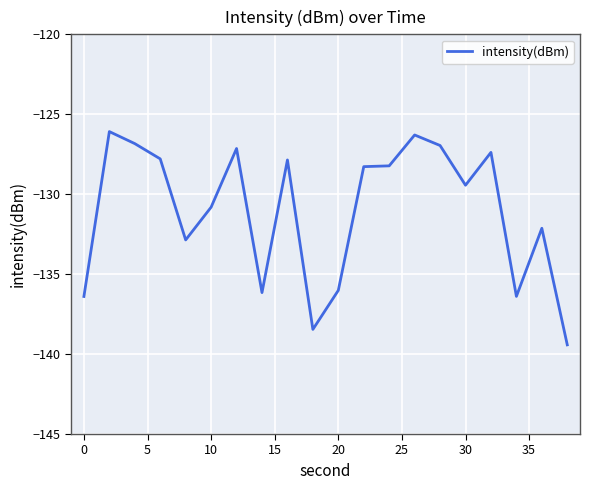

What is the maximum value shown in the chart?

-126.1